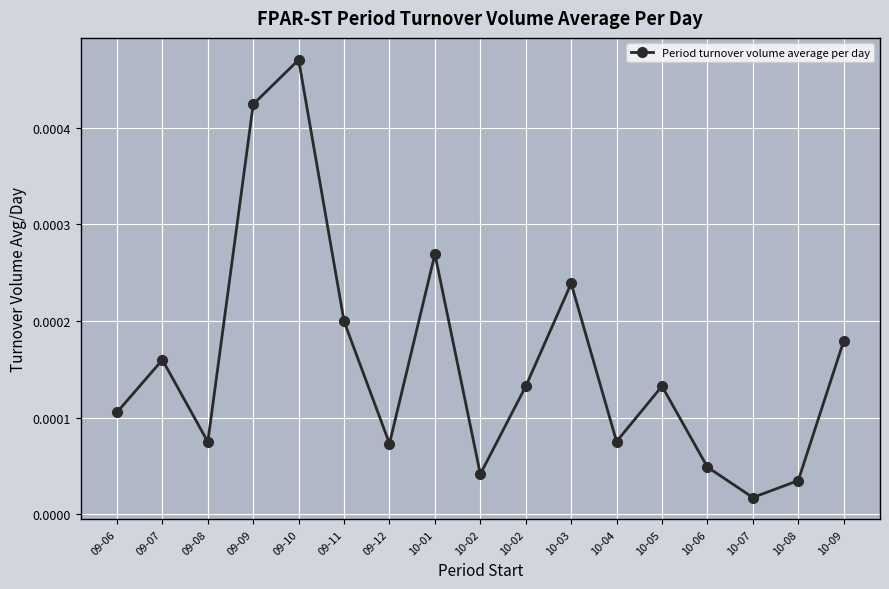

Count the number of data series in this chart.

1